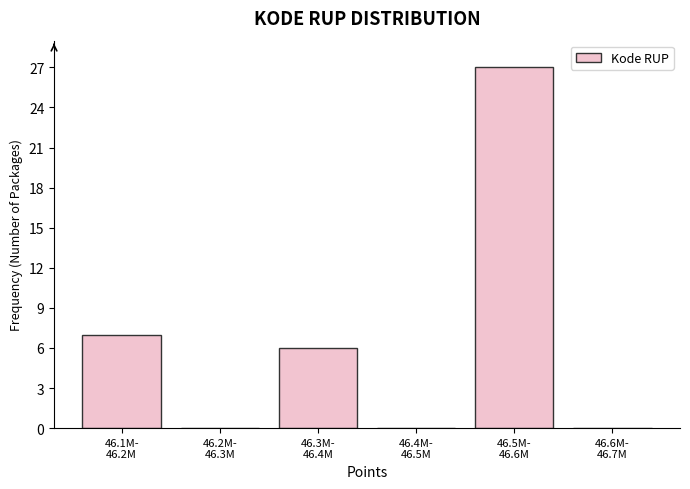

What is the maximum value shown in the chart?

27